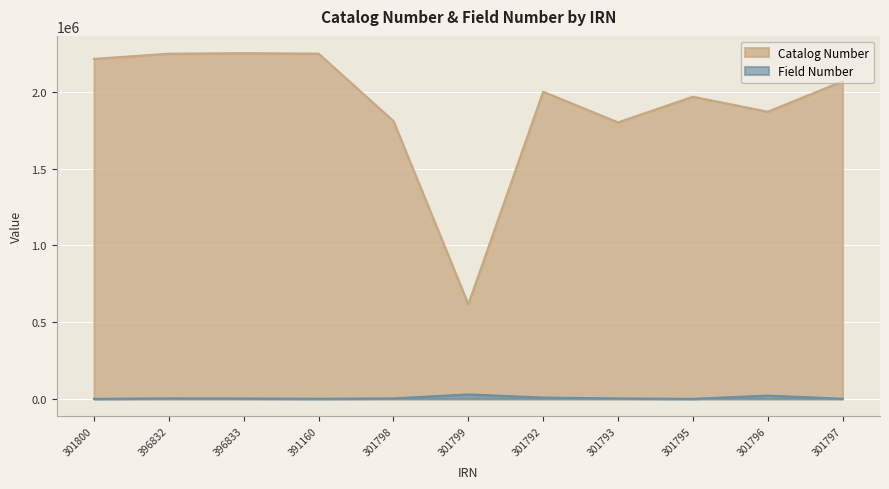

At how many categories does at least one series exceed 54494?

11